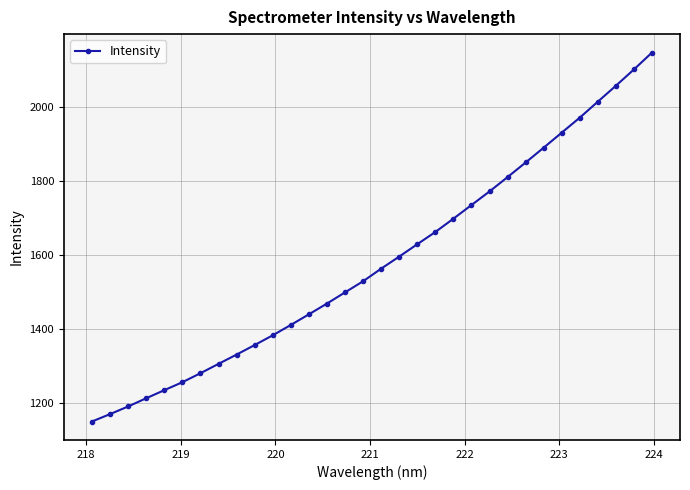

Reading left to right, transcribe all the data shown in this chart.

1150.3	1170.2	1190.9	1213.0	1234.9	1256.4	1280.6	1306.0	1331.0	1356.8	1383.1	1411.0	1439.7	1468.8	1499.0	1529.0	1563.1	1595.7	1629.1	1662.1	1698.0	1734.8	1771.6	1810.4	1849.8	1889.8	1930.4	1970.9	2014.1	2057.0	2101.0	2146.6